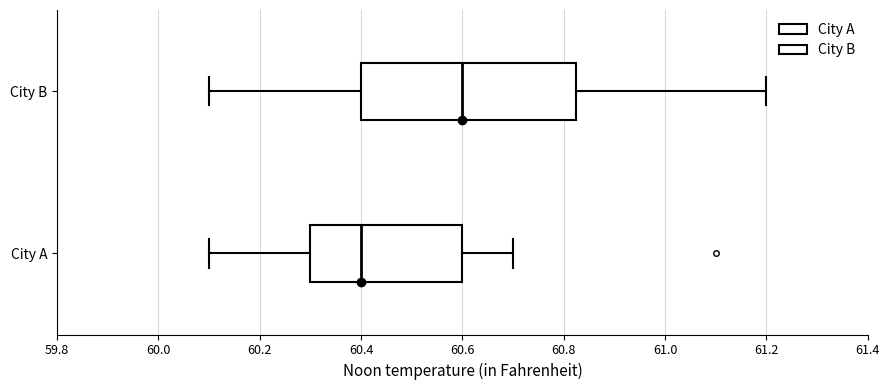

Which box is the widest, from its left edge to its right edge?

City B